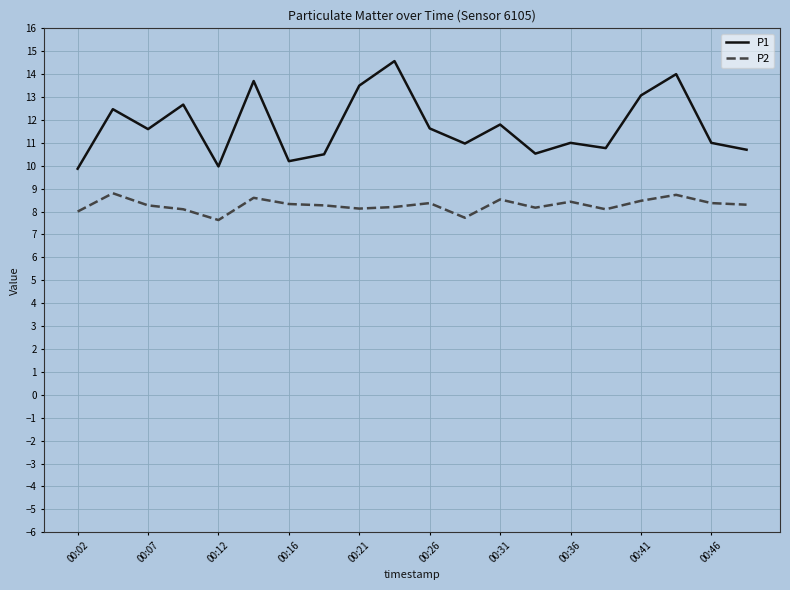

True or false: P2 has more than 1 interior local peaks.

True